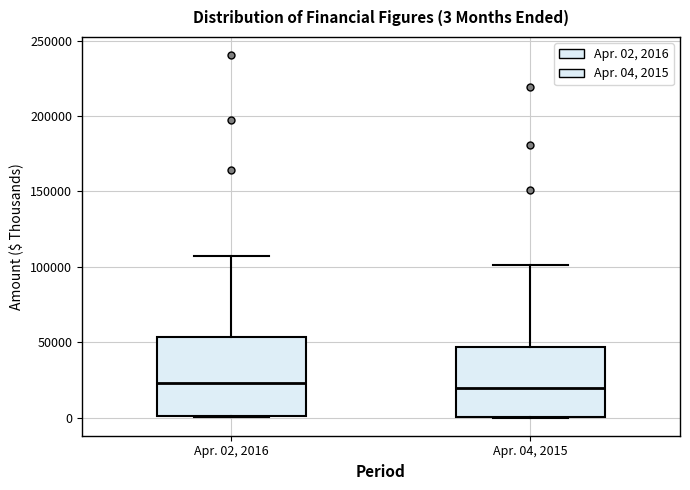

Which box is the tallest, from its lower edge to its upper edge?

Apr. 02, 2016